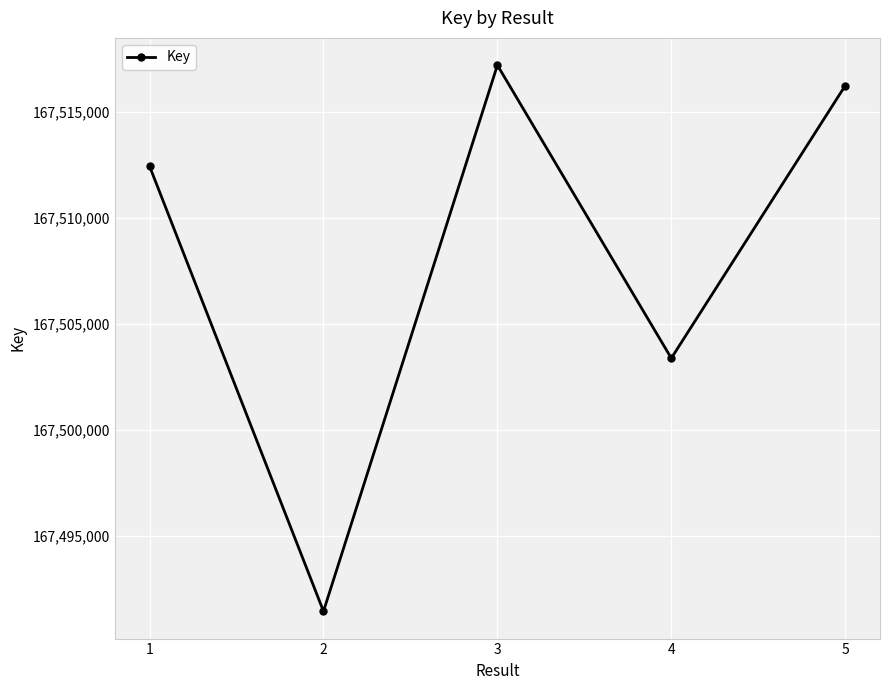

What is the average value?

167508149